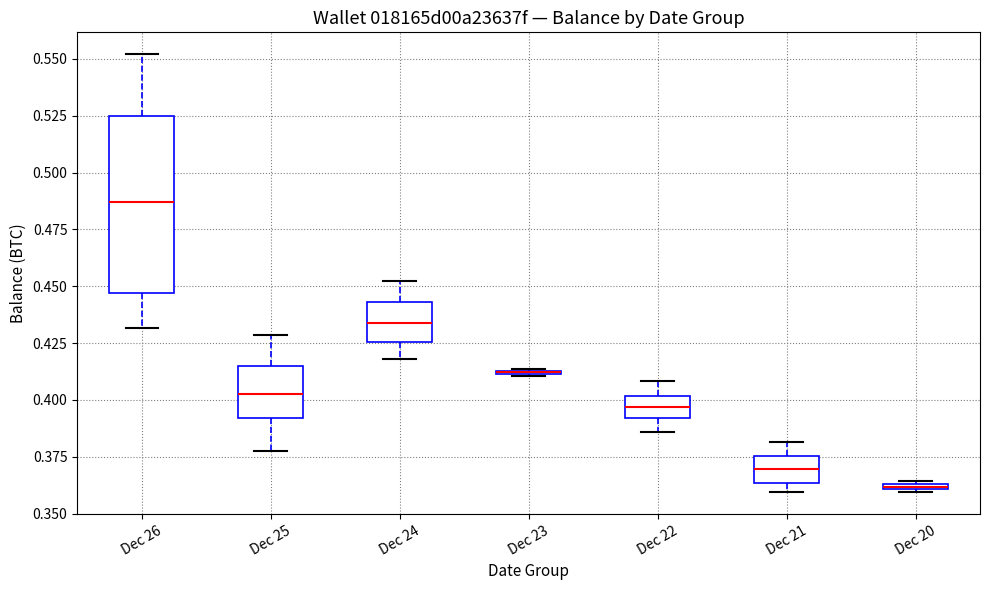

Where is the lower edge of the box for Dec 23 on the y-axis? The values are not printed on the chart, so give them approximately, as read against the axis.

0.410